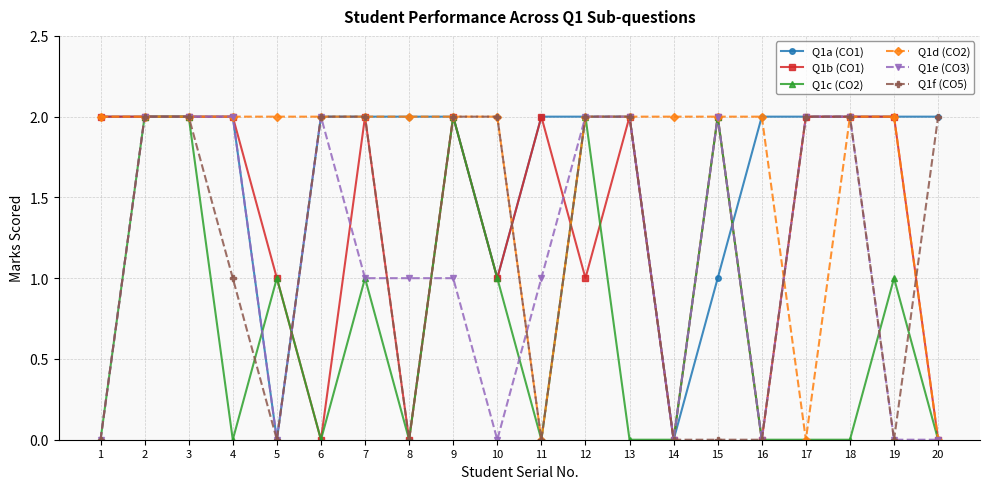

True or false: Q1c (CO2) has more than 1 interior local peaks.

True